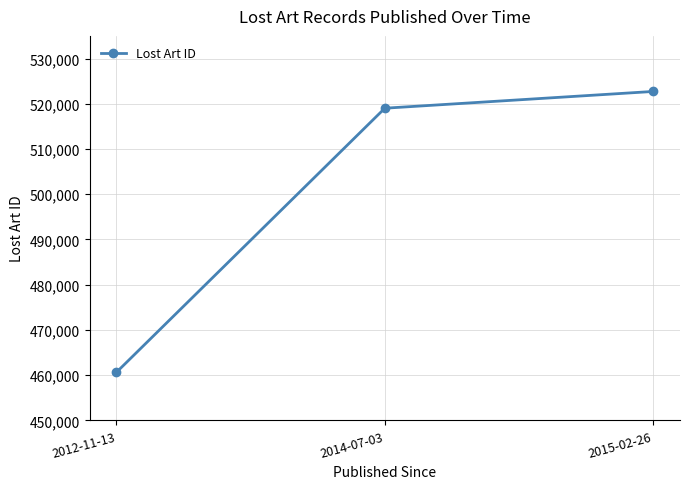

List the labels in order of value, largest first.

2015-02-26, 2014-07-03, 2012-11-13